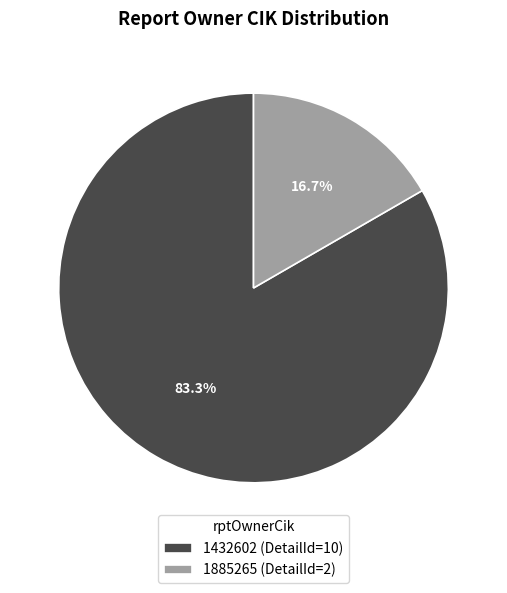

Does 1432602 account for over 50% of the chart?

Yes